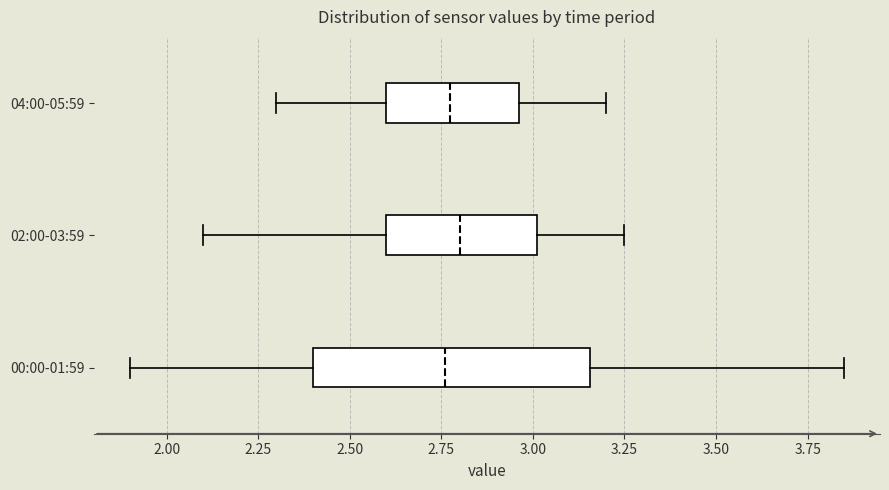

Reading bottom to top, read every box against the x-axis: the position of its median line, the range the box covers, and the ends of its whiskers. The values are not printed on the chart, so give them approximately, as read against the axis.

00:00-01:59: median 2.75, box 2.40 to 3.15, whiskers 1.90 to 3.85
02:00-03:59: median 2.80, box 2.60 to 3.00, whiskers 2.10 to 3.25
04:00-05:59: median 2.80, box 2.60 to 2.95, whiskers 2.30 to 3.20